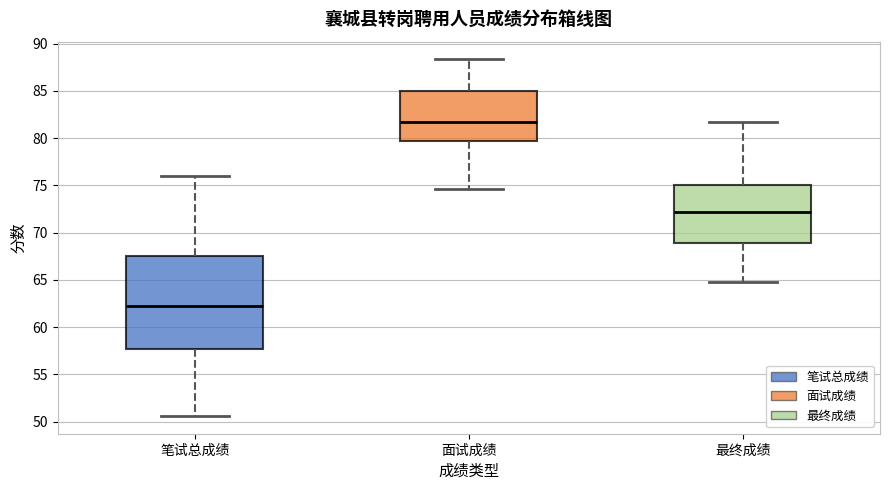

Which box has the lowest median line?

笔试总成绩